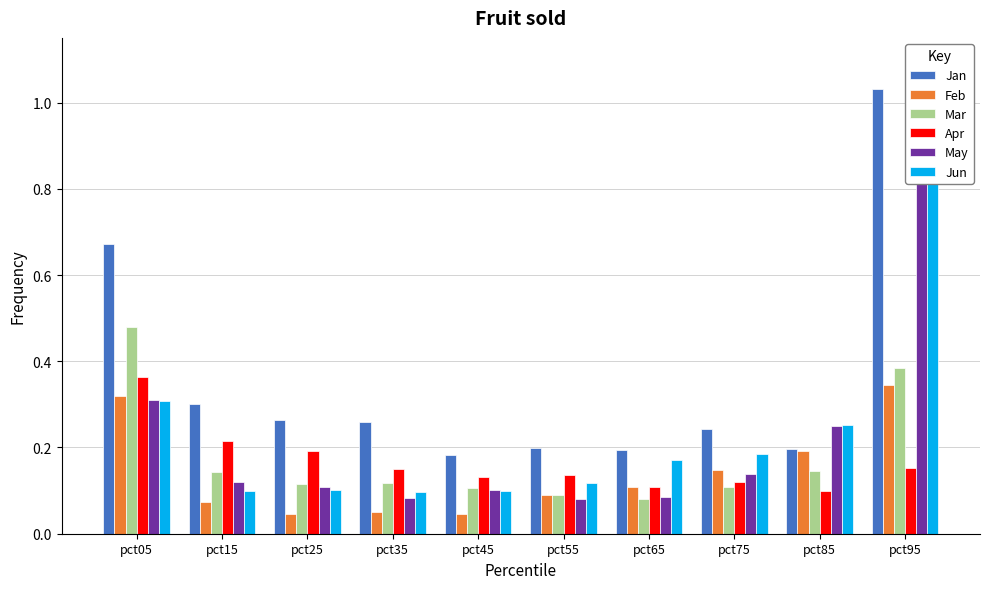

Reading left to right, transcribe all the data shown in this chart.

Jan: 0.7	0.3	0.3	0.3	0.2	0.2	0.2	0.2	0.2	1.0
Feb: 0.3	0.1	0.0	0.1	0.0	0.1	0.1	0.1	0.2	0.3
Mar: 0.5	0.1	0.1	0.1	0.1	0.1	0.1	0.1	0.1	0.4
Apr: 0.4	0.2	0.2	0.2	0.1	0.1	0.1	0.1	0.1	0.2
May: 0.3	0.1	0.1	0.1	0.1	0.1	0.1	0.1	0.3	1.1
Jun: 0.3	0.1	0.1	0.1	0.1	0.1	0.2	0.2	0.3	0.9